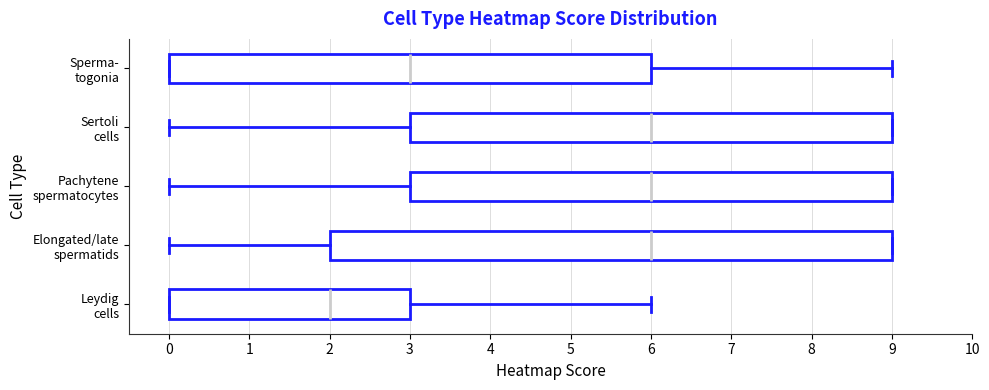

Reading bottom to top, transcribe this box plot: for each box, give where its median line is, the range the box spans, and where its two whiskers end, as read against the x-axis. The values are not printed on the chart, so give them approximately, as read against the axis.

Leydig cells: median 2, box 0 to 3, whiskers 0 to 6
Elongated/late spermatids: median 6, box 2 to 9, whiskers 0 to 9
Pachytene spermatocytes: median 6, box 3 to 9, whiskers 0 to 9
Sertoli cells: median 6, box 3 to 9, whiskers 0 to 9
Sperma- togonia: median 3, box 0 to 6, whiskers 0 to 9